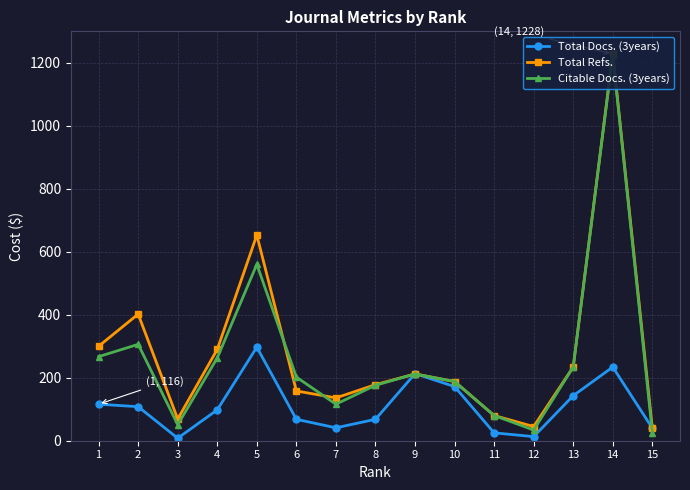

Reading left to right, transcribe all the data shown in this chart.

Total Docs. (3years): 1=116	2=108	3=8	4=98	5=297	6=68	7=41	8=68	9=213	10=172	11=25	12=13	13=143	14=234	15=40
Total Refs.: 1=300	2=402	3=69	4=290	5=653	6=158	7=136	8=178	9=212	10=188	11=80	12=45	13=234	14=1228	15=40
Citable Docs. (3years): 1=267	2=306	3=51	4=263	5=560	6=202	7=116	8=176	9=212	10=188	11=80	12=34	13=234	14=1224	15=26